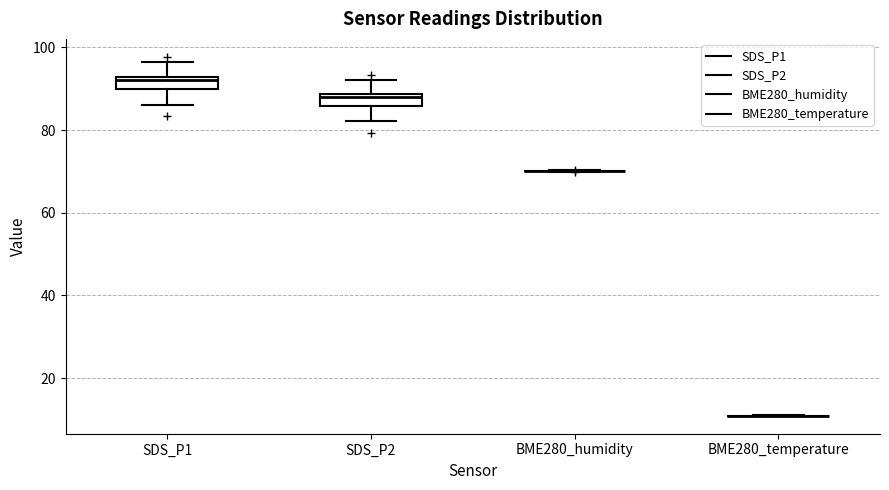

Reading left to right, transcribe this box plot: for each box, give where its median line is, the range the box spans, and where its two whiskers end, as read against the y-axis. The values are not printed on the chart, so give them approximately, as read against the axis.

SDS_P1: median 92 (just below the box's upper edge), box 90 to 92, whiskers 86 to 96
SDS_P2: median 88 (just below the box's upper edge), box 86 to 88, whiskers 82 to 92
BME280_humidity: box collapsed to a line at 70, whiskers 70 to 70
BME280_temperature: box collapsed to a line at 10, whiskers 10 to 12